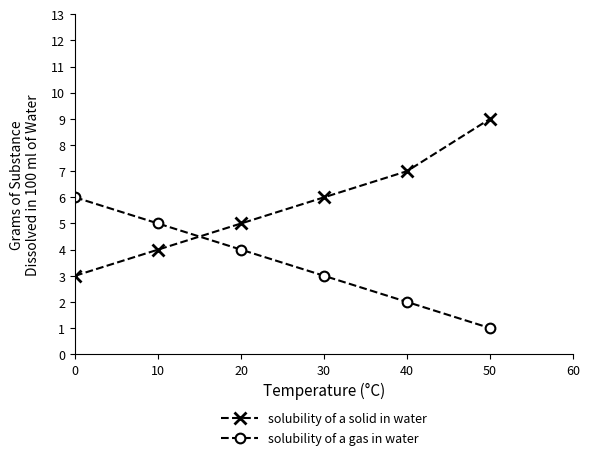

What is the approximate value of solubility of a gas in water at 10?

5